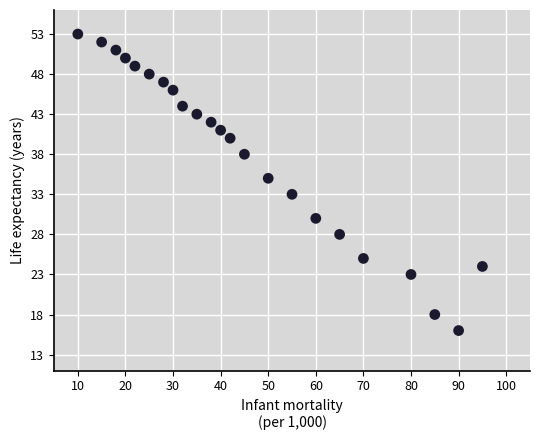

What is the range of X values (max minus min)?

85